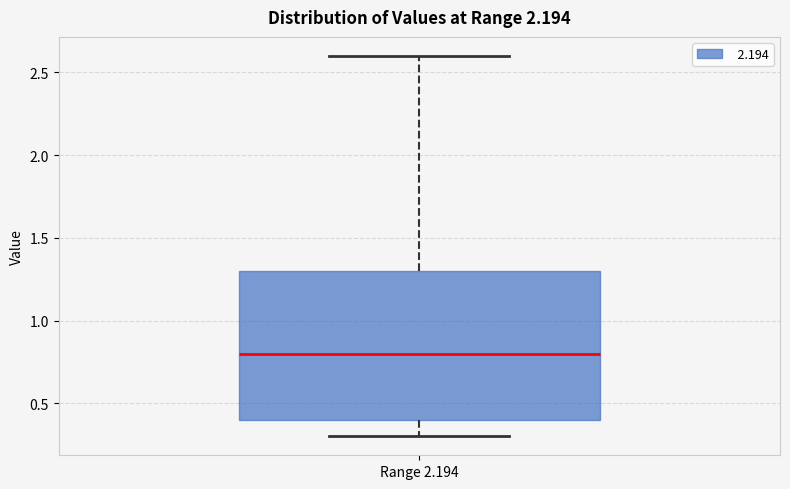

Transcribe this box plot: give where the median line is, the range the box spans, and where the two whiskers end, as read against the y-axis. The values are not printed on the chart, so give them approximately, as read against the axis.

median 0.8, box 0.4 to 1.3, whiskers 0.3 to 2.6